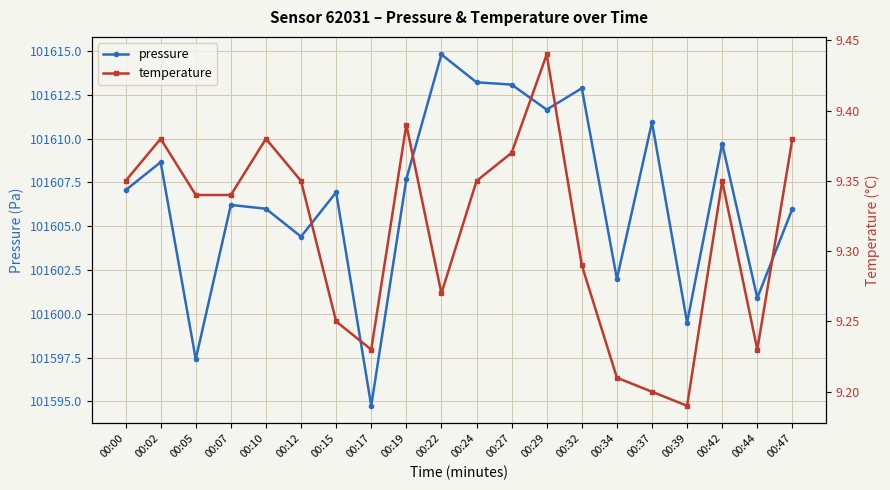

Is the value of temperature at 00:00 greater than the value of pressure at 00:12?

No